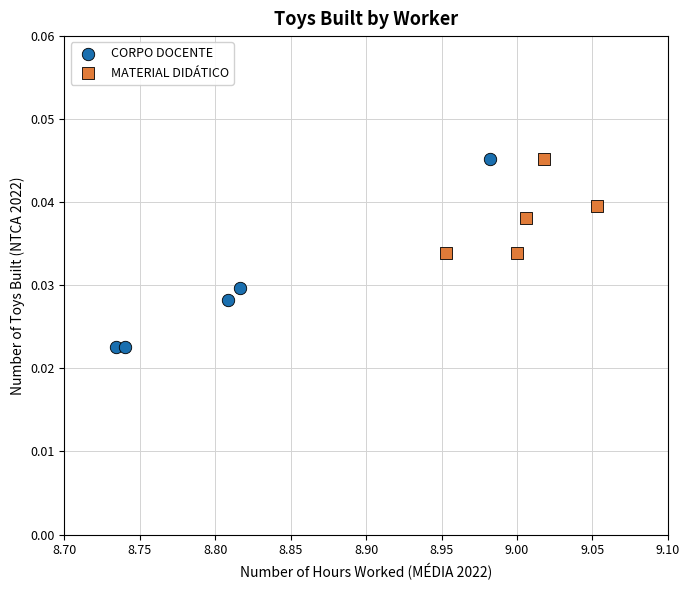

Which series contains the lowest Y value?

CORPO DOCENTE